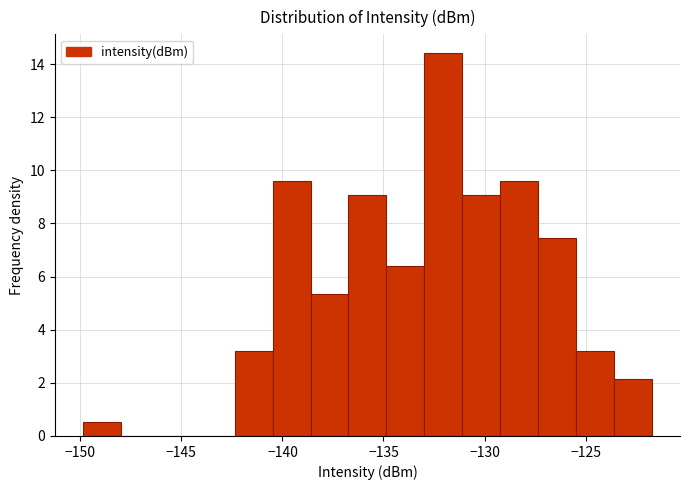

Read against the x-axis, roughly where is the centre of the tallest bar?

-132.0